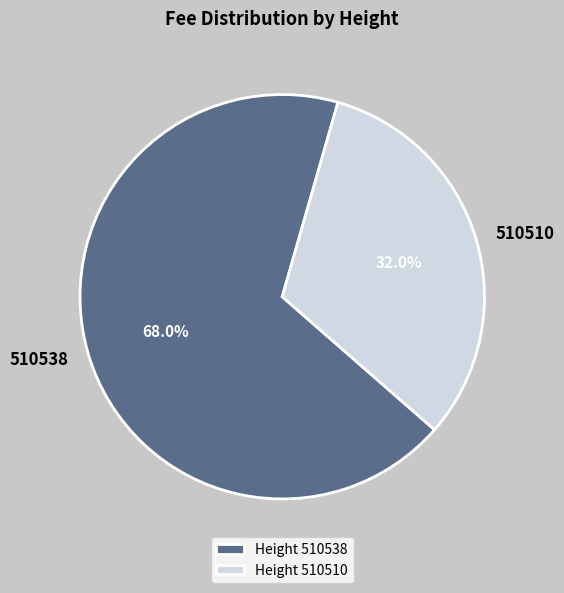

What percentage do 510510 and 510538 together represent?

100.0%